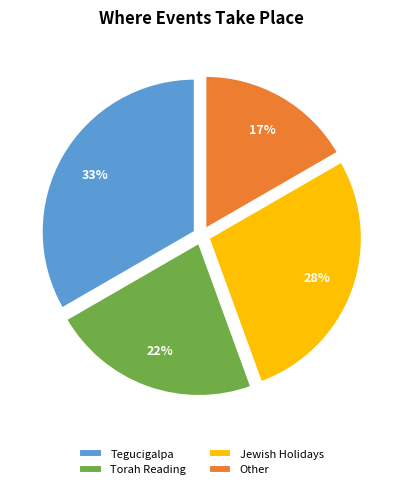

True or false: Jewish Holidays accounts for 28% of the total.

True